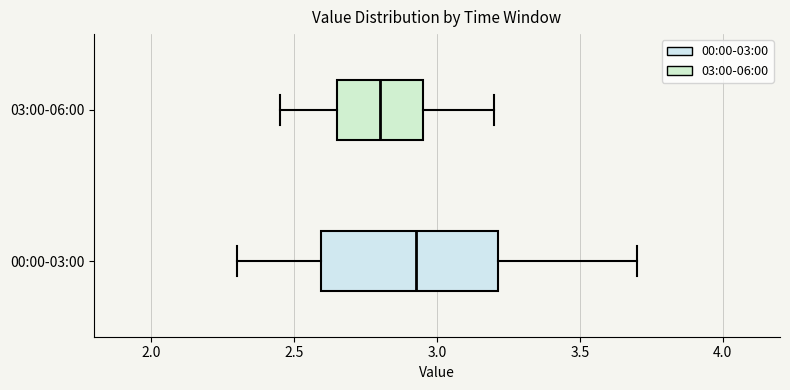

Reading bottom to top, transcribe this box plot: for each box, give where its median line is, the range the box spans, and where its two whiskers end, as read against the x-axis. The values are not printed on the chart, so give them approximately, as read against the axis.

00:00-03:00: median 2.95, box 2.60 to 3.20, whiskers 2.30 to 3.70
03:00-06:00: median 2.80, box 2.65 to 2.95, whiskers 2.45 to 3.20